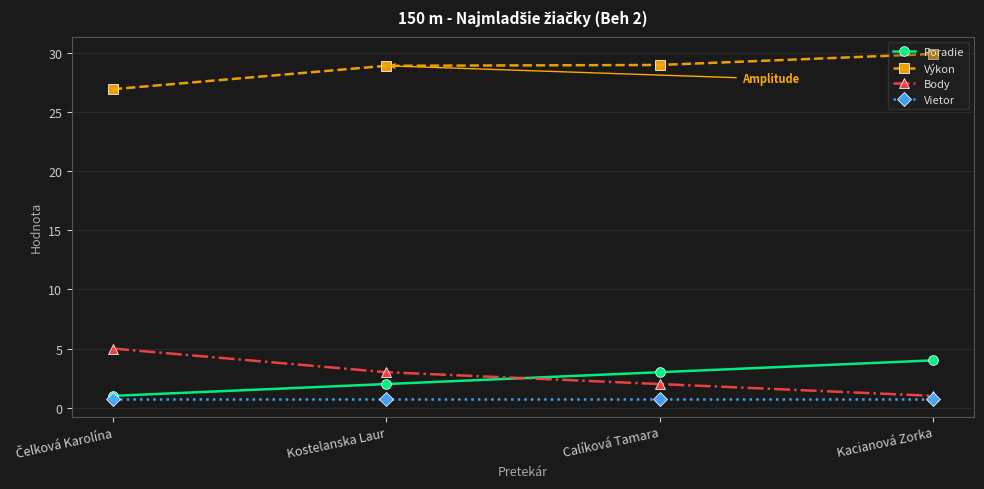

Rank the series by their maximum value, from lowest to highest.

Vietor, Poradie, Body, Výkon